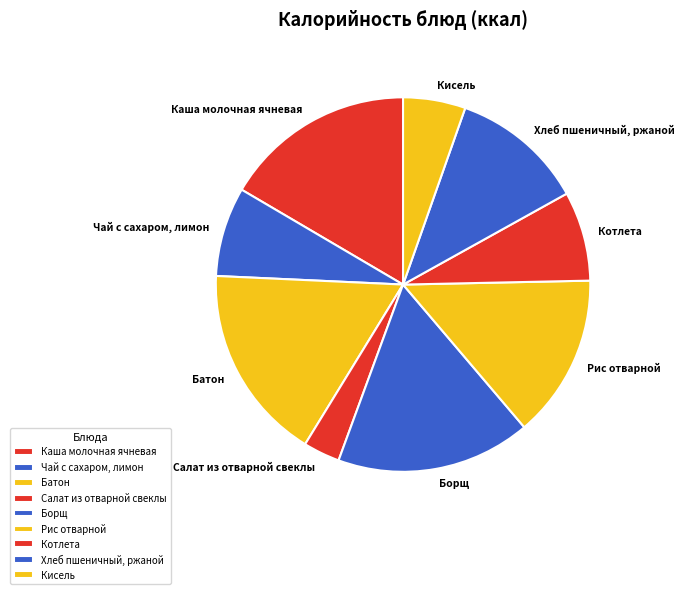

Approximately how many times larger is the value at Котлета compared to Хлеб пшеничный, ржаной?

0.7